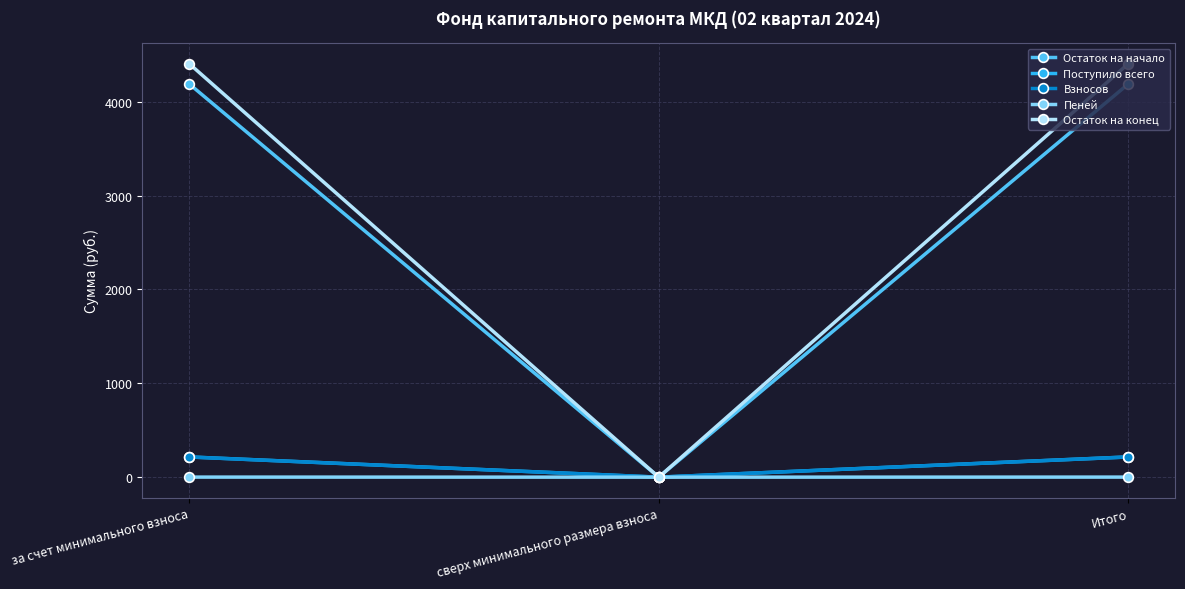

What is the label of the 2nd point from the right?

сверх минимального размера взноса